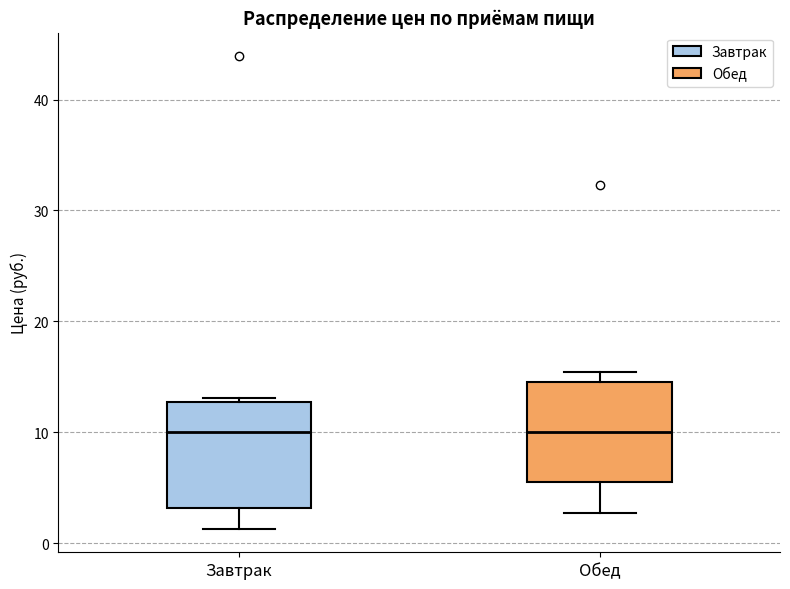

Reading left to right, read every box against the y-axis: the position of its median line, the range the box covers, and the ends of its whiskers. The values are not printed on the chart, so give them approximately, as read against the axis.

Завтрак: median 10, box 3 to 13, whiskers 1 to 13 (just above the box's upper edge)
Обед: median 10, box 6 to 15, whiskers 3 to 15 (just above the box's upper edge)